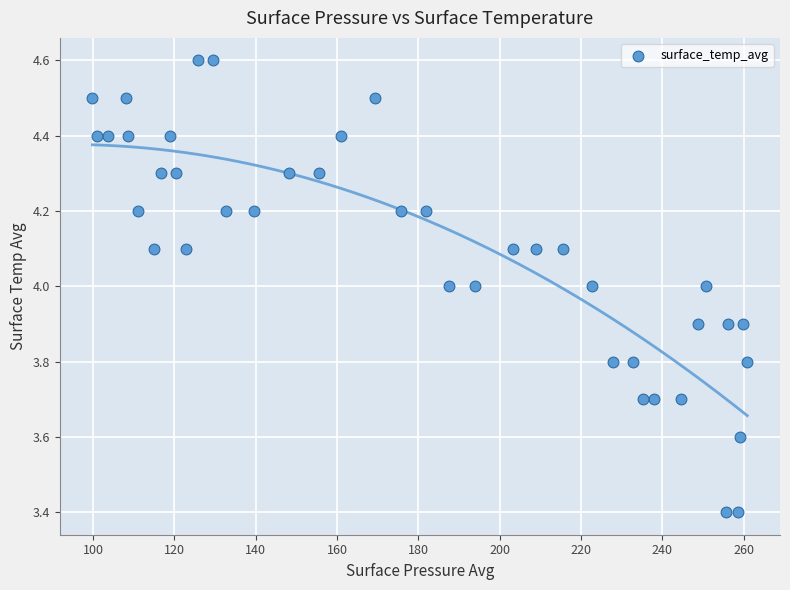

What is the range of X values (max minus min)?

161.0